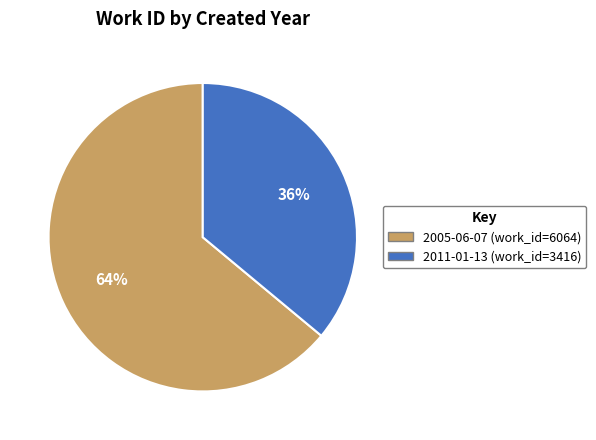

Is the sum of 2005-06-07 and 2011-01-13 greater than half?

Yes